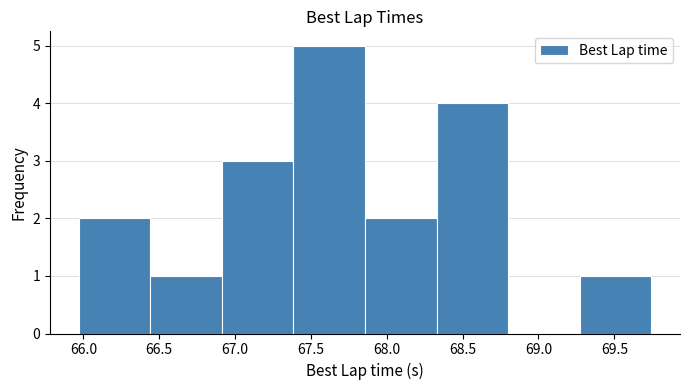

Over which range of the x-axis is the bar tallest?

67.40 to 67.85